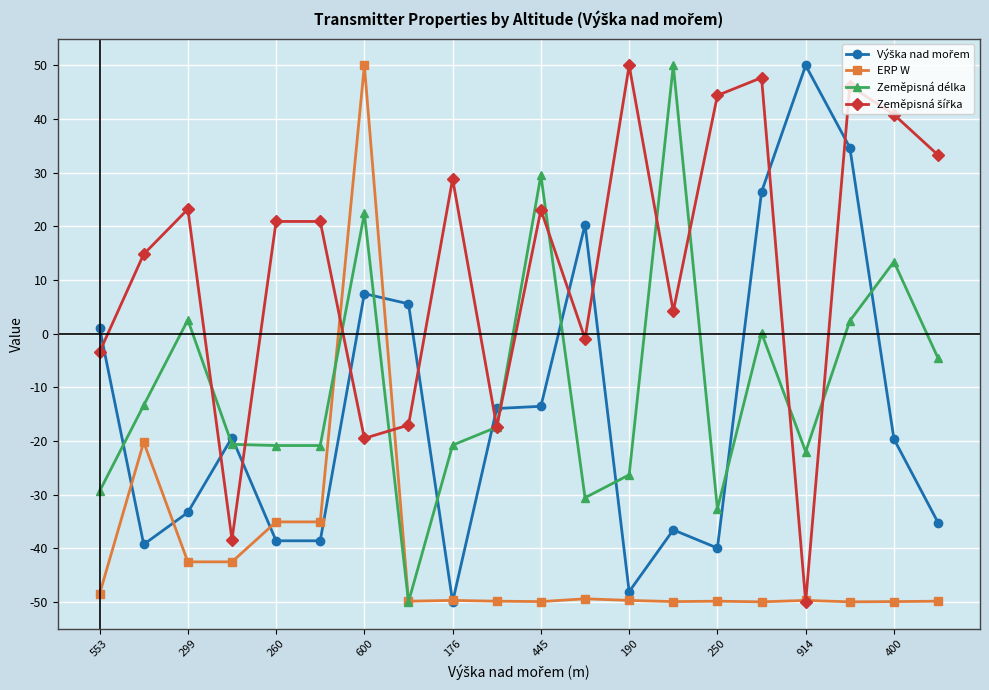

What is the average value of the Zeměpisná délka series?

-9.5